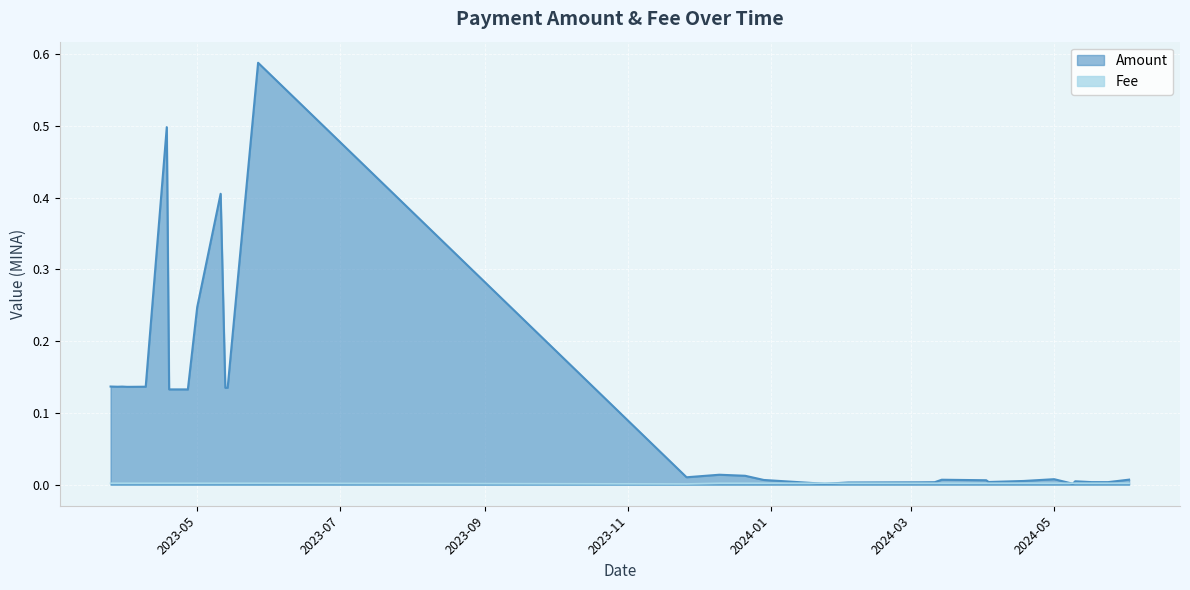

What position from the right is 2023-05-27?

19